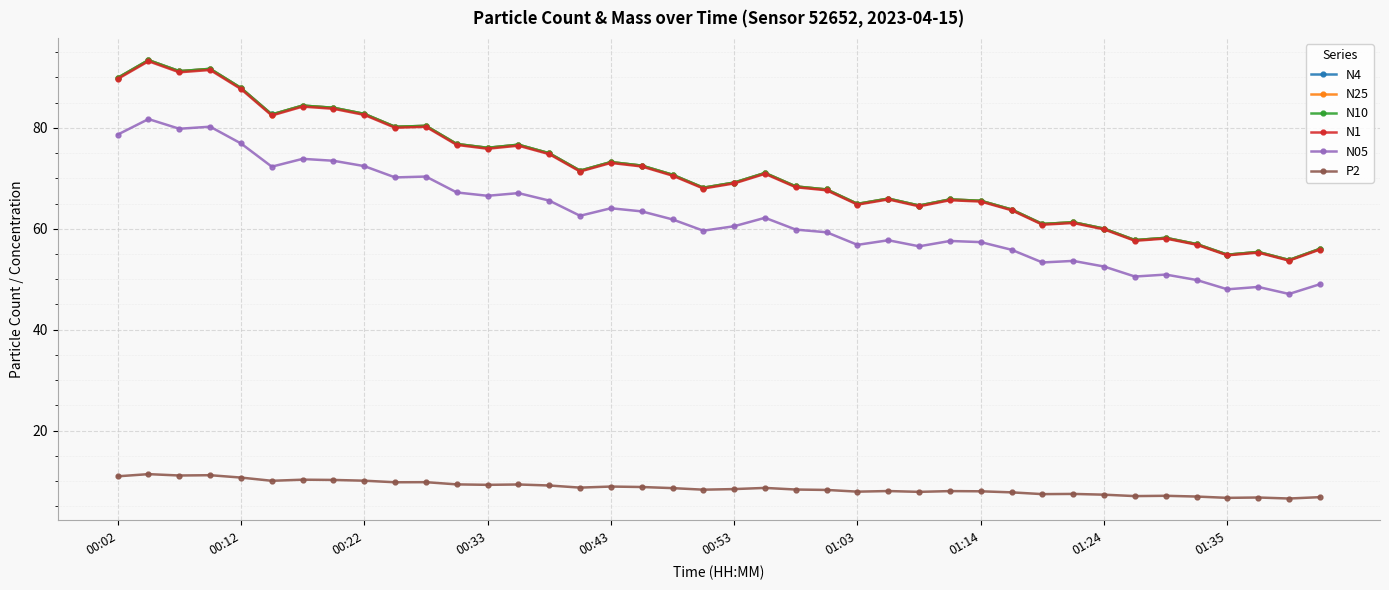

At which label does P2 first exceed 8?

00:02